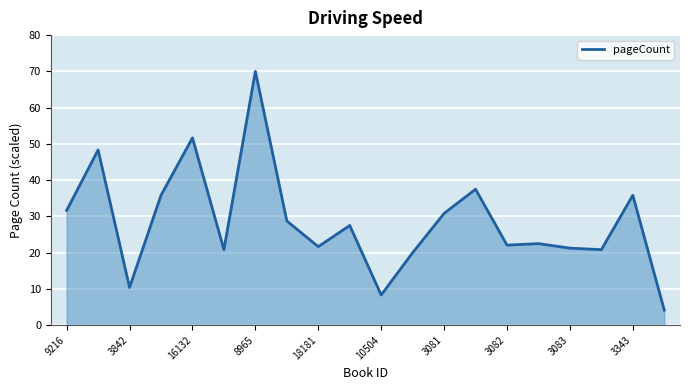

What is the smallest value displayed?

4.2